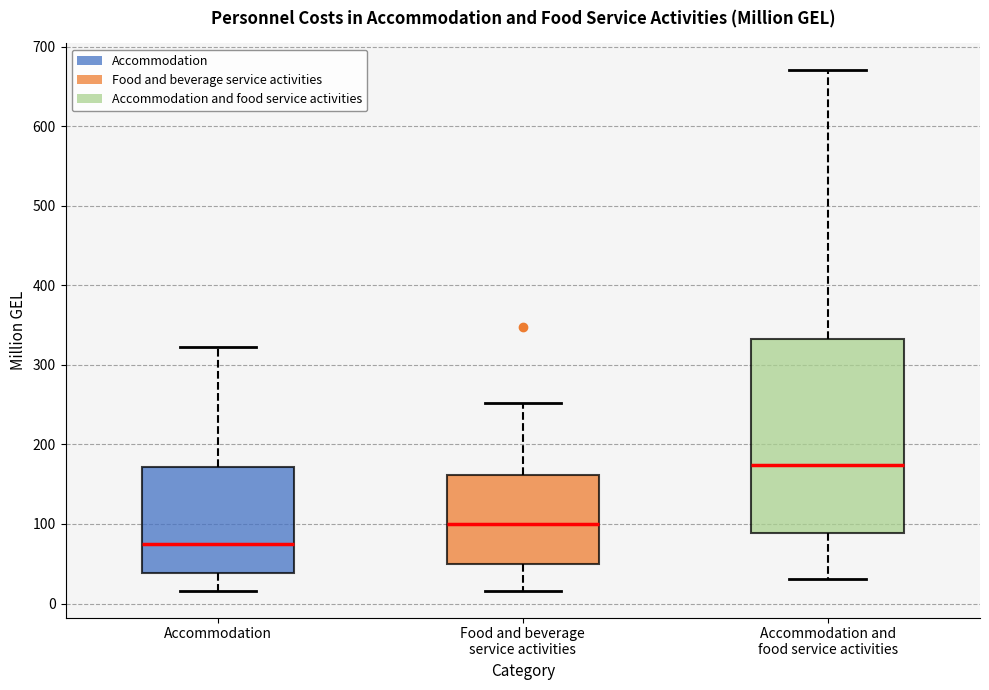

Where is the lower edge of the box for Accommodation on the y-axis? The values are not printed on the chart, so give them approximately, as read against the axis.

40